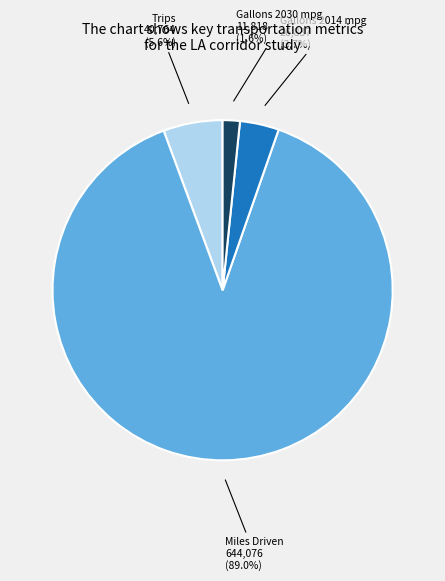

What is the ratio of the value at Gallons 2014 mpg to the value at Gallons 2030 mpg?

2.3